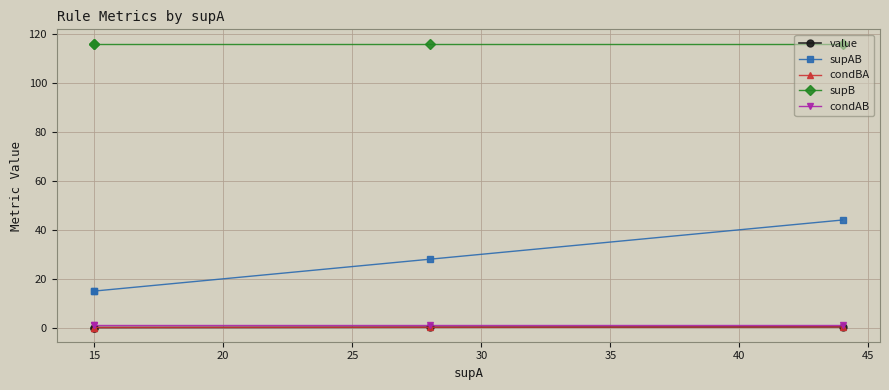

Which series has the largest range (max minus min)?

supAB